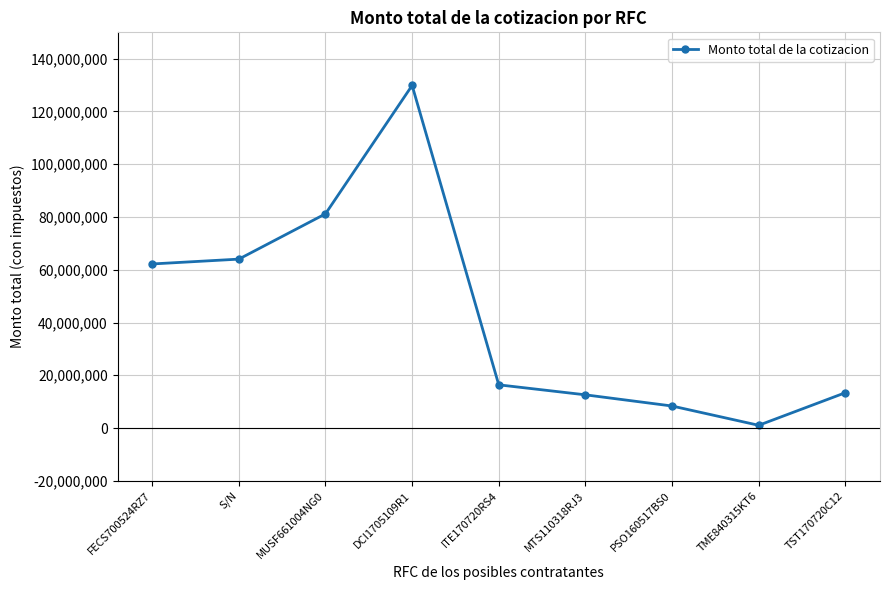

How many lines are shown in the chart?

1